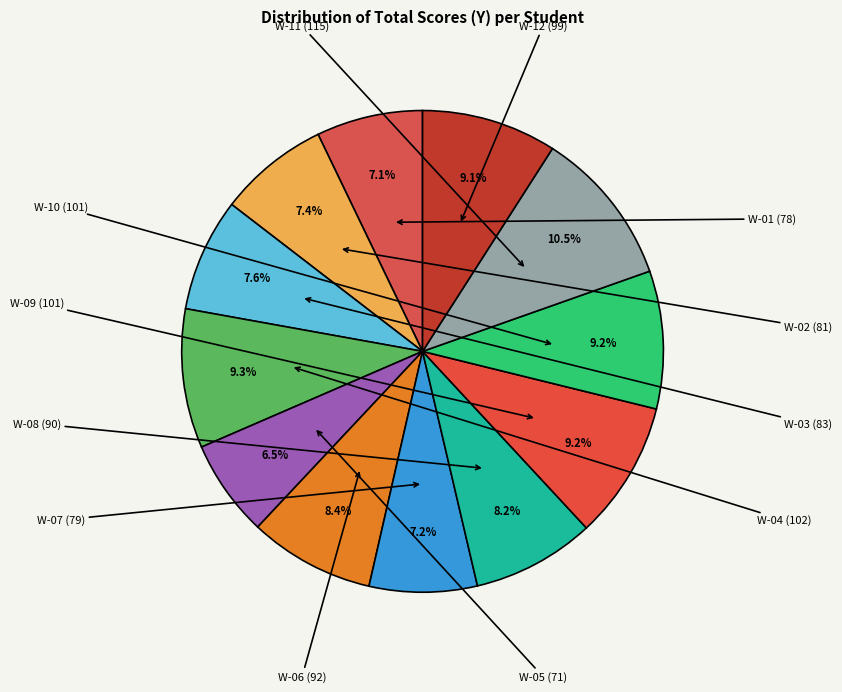

To the nearest percent, what is the average slice percentage?

8%